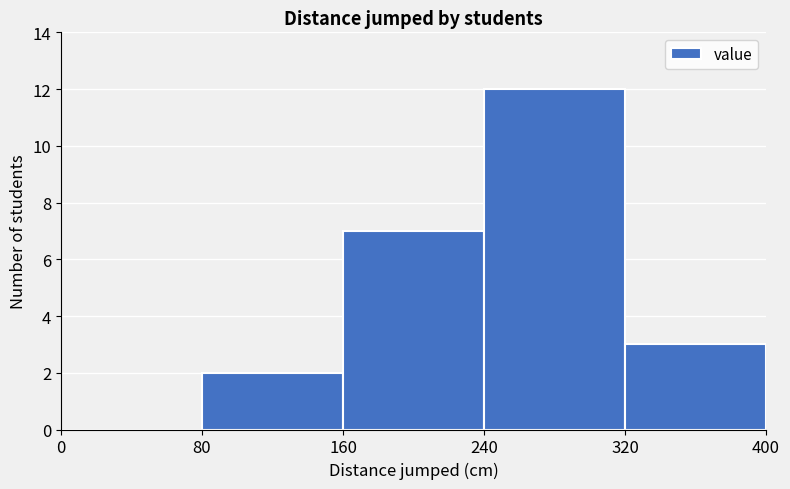

How tall is the bar that spans 320 to 400 on the x-axis? The values are not printed on the chart, so give them approximately, as read against the axis.

3